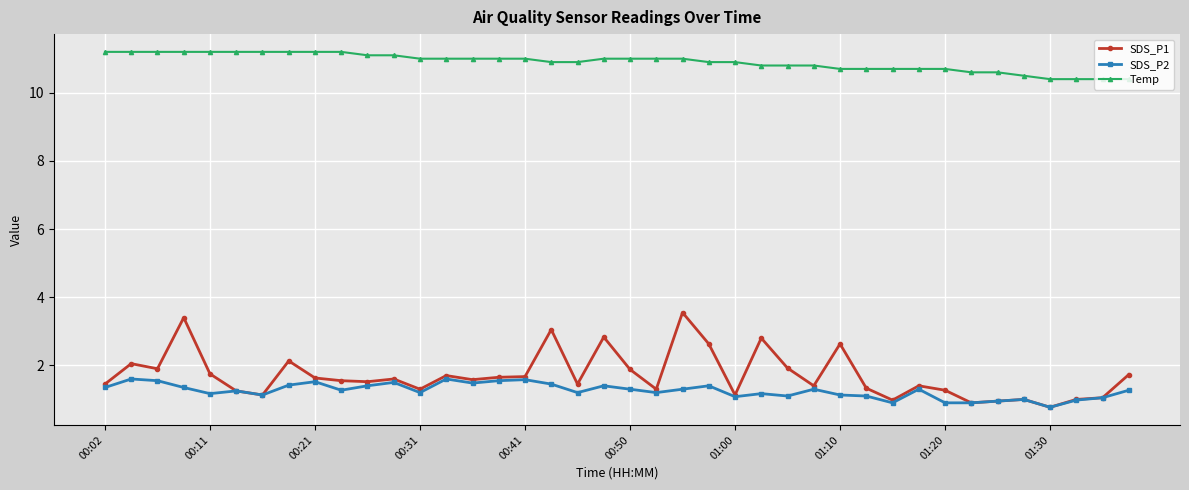

True or false: SDS_P1 has more than 0 points higher than both neighbors.

True